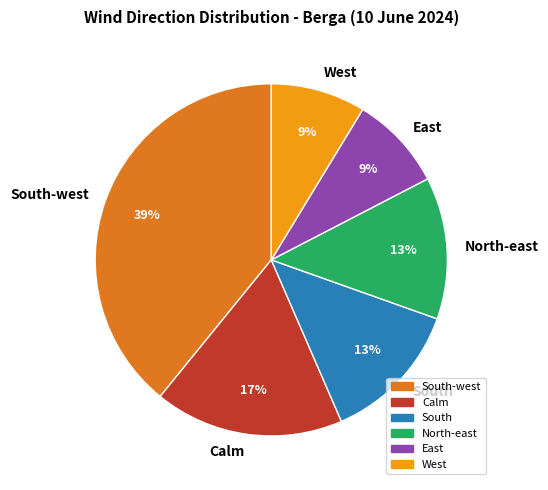

To the nearest percent, what percentage of the pie is Calm?

17%